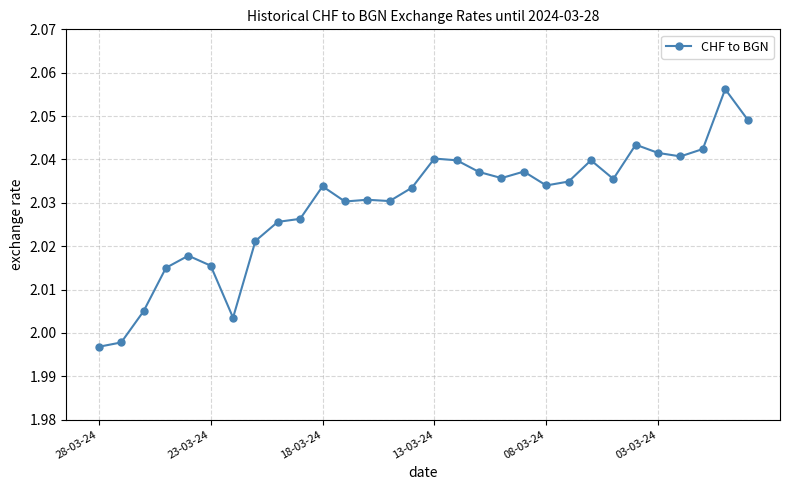

True or false: there are more than 0 points higher than both neighbors.

True